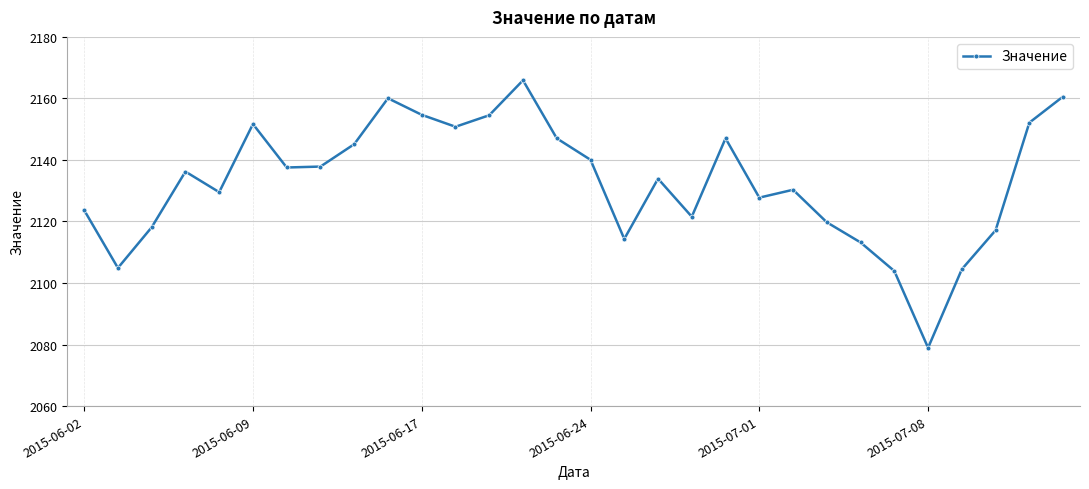

True or false: the data has more than 1 interior local peaks.

True